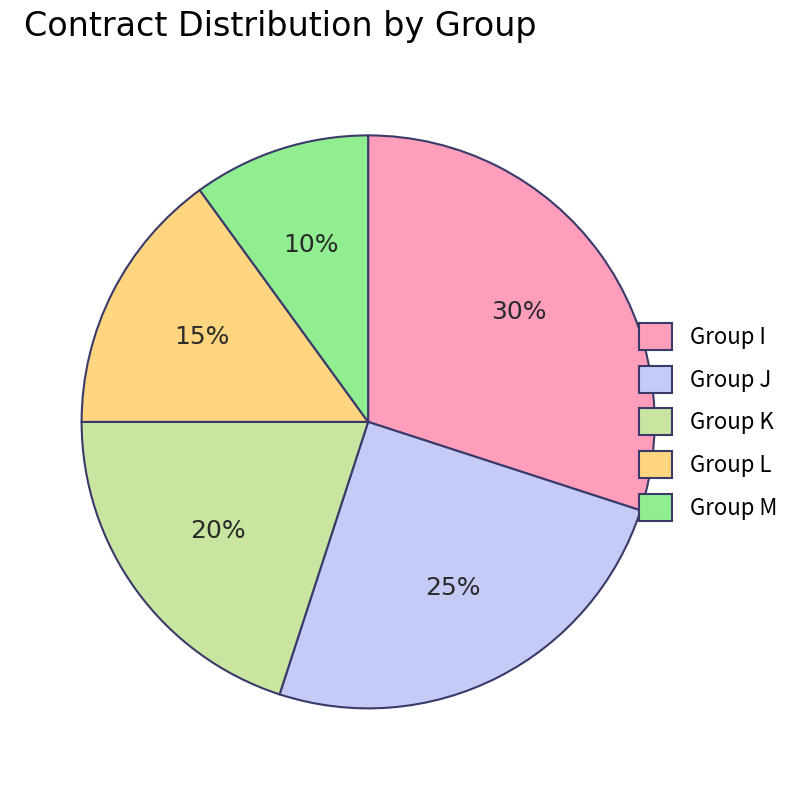

What percentage is the Group J slice, to the nearest percent?

25%